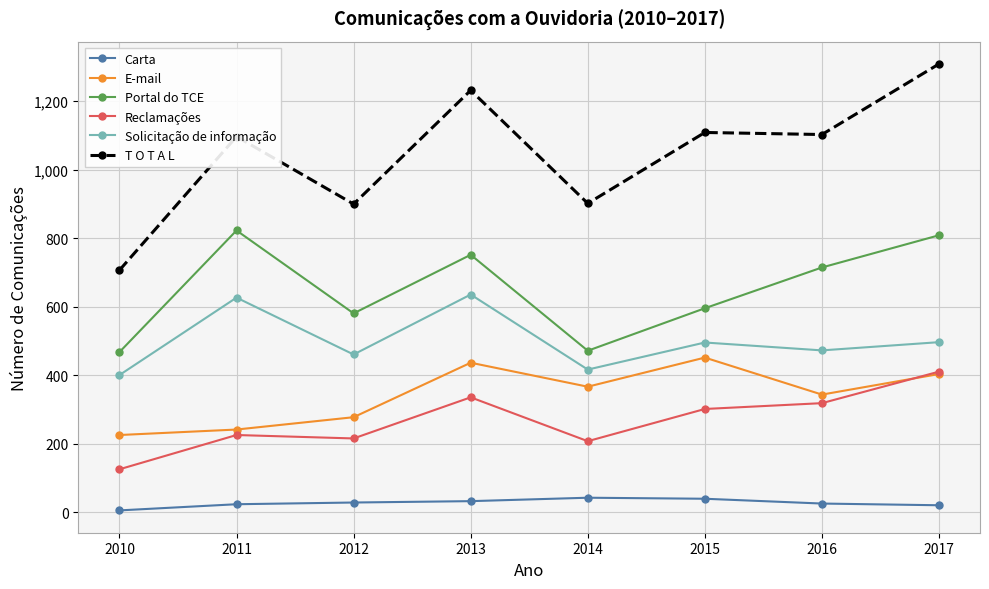

True or false: Reclamações and Portal do TCE cross at least once.

False